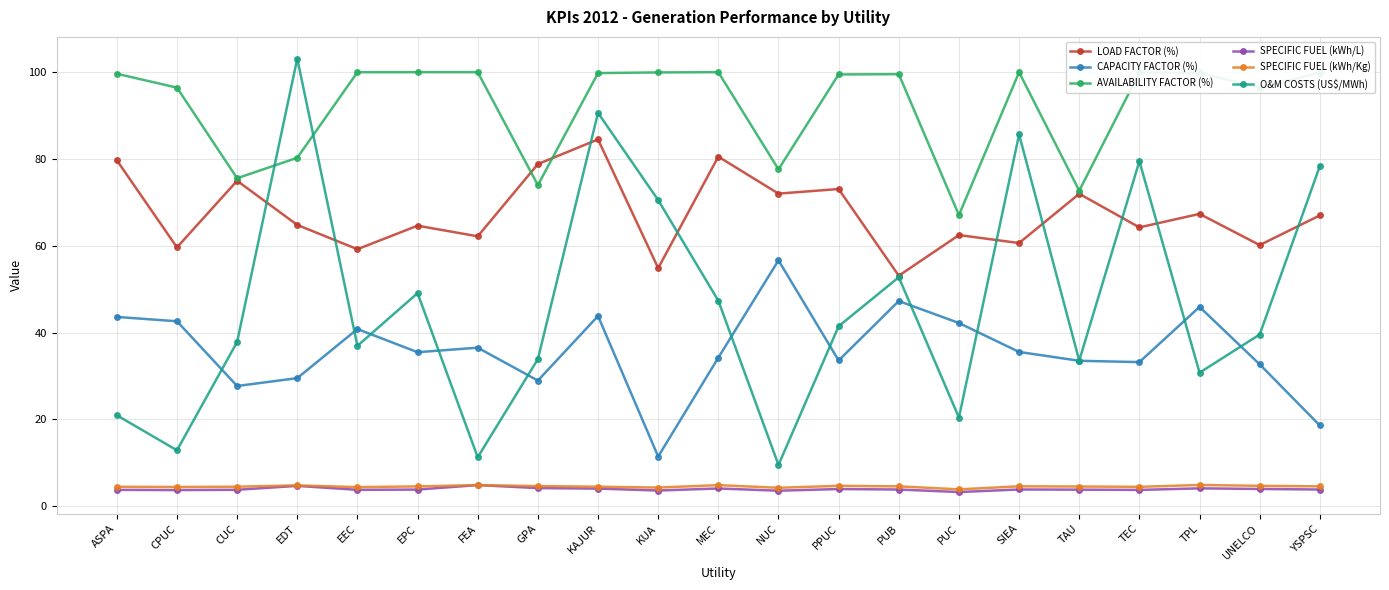

What is the average value of the LOAD FACTOR (%) series?

67.4